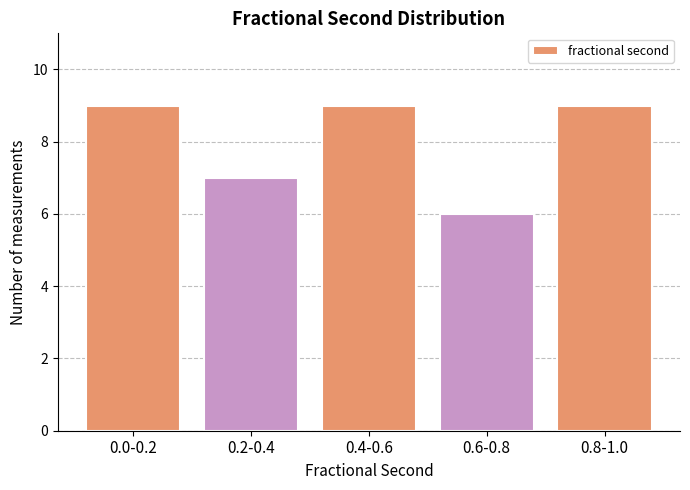

Reading left to right, list all the values displayed in this chart.

9	7	9	6	9